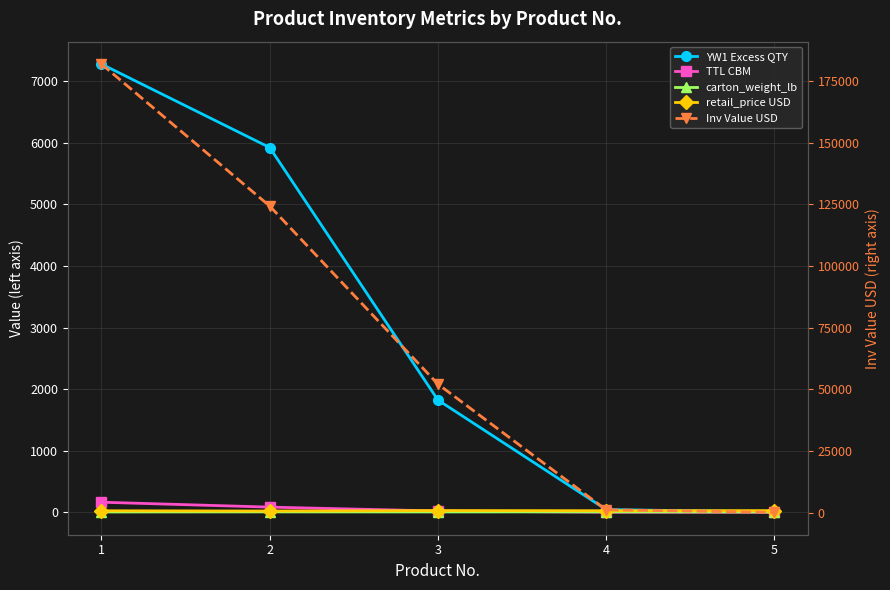

At 3, list the series in order from largest to smallest.

Inv Value USD, YW1 Excess QTY, retail_price USD, TTL CBM, carton_weight_lb